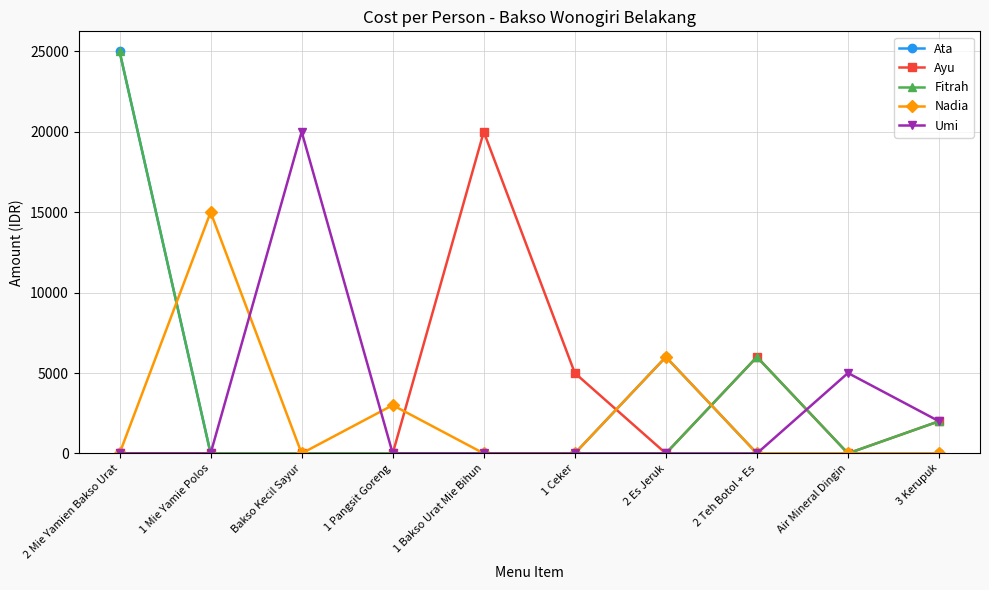

Reading left to right, extract all data points from this chart.

Ata: 2 Mie Yamien Bakso Urat=25000	1 Mie Yamie Polos=0	Bakso Kecil Sayur=0	1 Pangsit Goreng=0	1 Bakso Urat Mie Bihun=0	1 Ceker=0	2 Es Jeruk=6000	2 Teh Botol + Es=0	Air Mineral Dingin=0	3 Kerupuk=0
Ayu: 2 Mie Yamien Bakso Urat=0	1 Mie Yamie Polos=0	Bakso Kecil Sayur=0	1 Pangsit Goreng=0	1 Bakso Urat Mie Bihun=20000	1 Ceker=5000	2 Es Jeruk=0	2 Teh Botol + Es=6000	Air Mineral Dingin=0	3 Kerupuk=2000
Fitrah: 2 Mie Yamien Bakso Urat=25000	1 Mie Yamie Polos=0	Bakso Kecil Sayur=0	1 Pangsit Goreng=0	1 Bakso Urat Mie Bihun=0	1 Ceker=0	2 Es Jeruk=0	2 Teh Botol + Es=6000	Air Mineral Dingin=0	3 Kerupuk=2000
Nadia: 2 Mie Yamien Bakso Urat=0	1 Mie Yamie Polos=15000	Bakso Kecil Sayur=0	1 Pangsit Goreng=3000	1 Bakso Urat Mie Bihun=0	1 Ceker=0	2 Es Jeruk=6000	2 Teh Botol + Es=0	Air Mineral Dingin=0	3 Kerupuk=0
Umi: 2 Mie Yamien Bakso Urat=0	1 Mie Yamie Polos=0	Bakso Kecil Sayur=20000	1 Pangsit Goreng=0	1 Bakso Urat Mie Bihun=0	1 Ceker=0	2 Es Jeruk=0	2 Teh Botol + Es=0	Air Mineral Dingin=5000	3 Kerupuk=2000